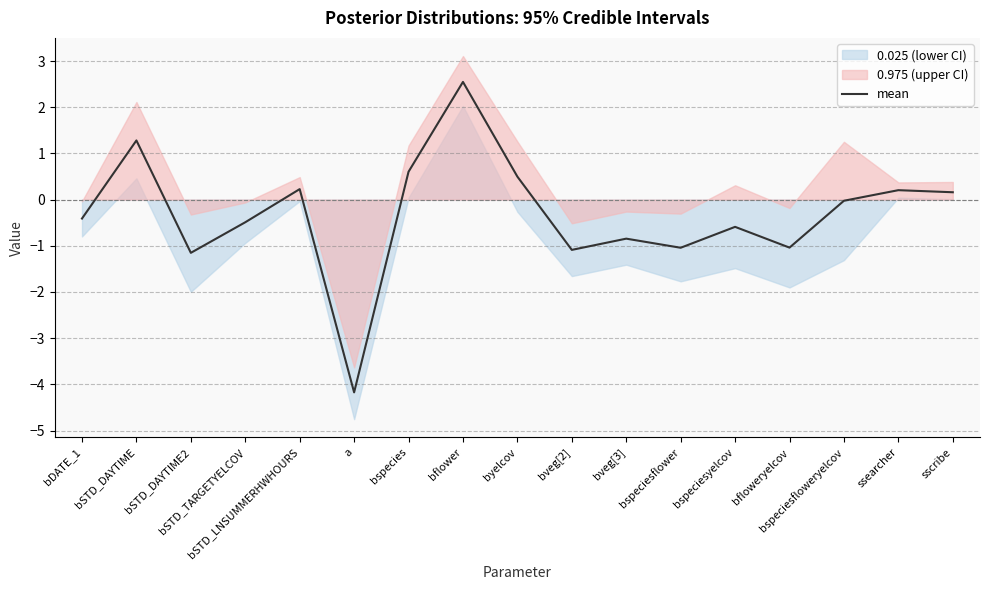

True or false: the data shows 0.2 at ssearcher.

True